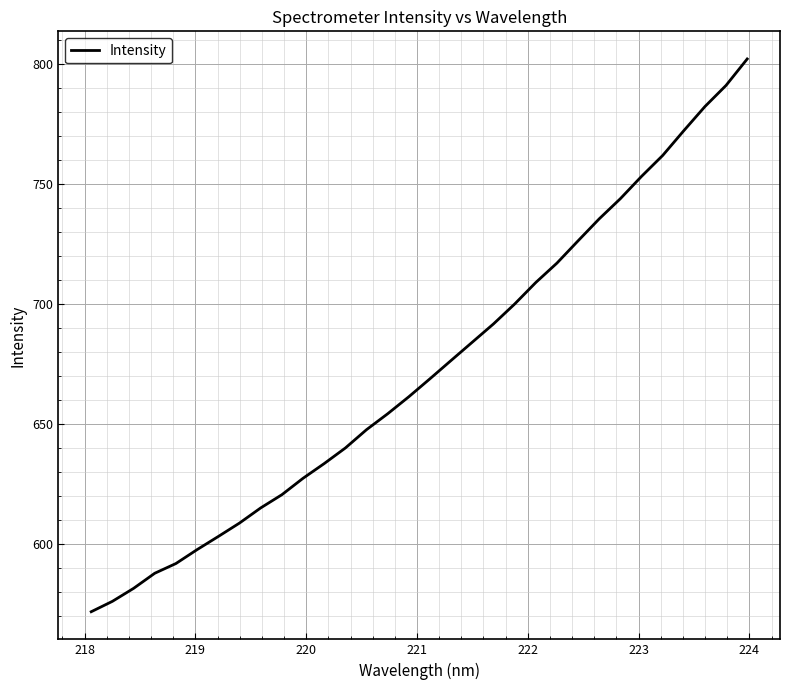

What is the difference between the maximum and minimum values?

230.2